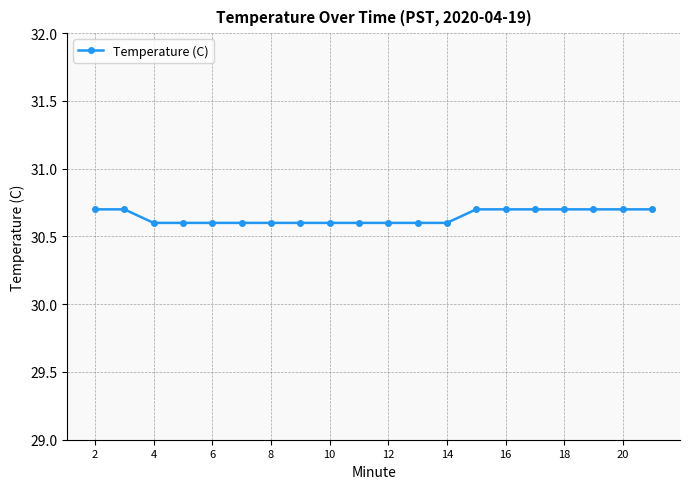

Count the number of categories in the chart.

20